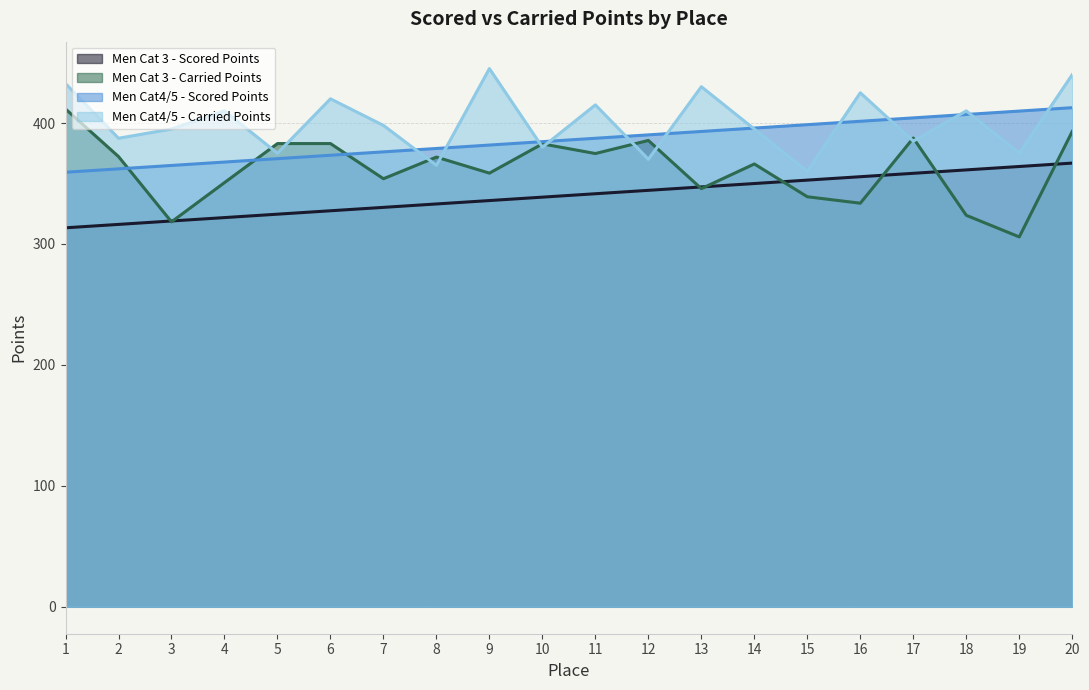

Between 9 and 13, which series saw the biggest shift?

Men Cat4/5 - Carried Points